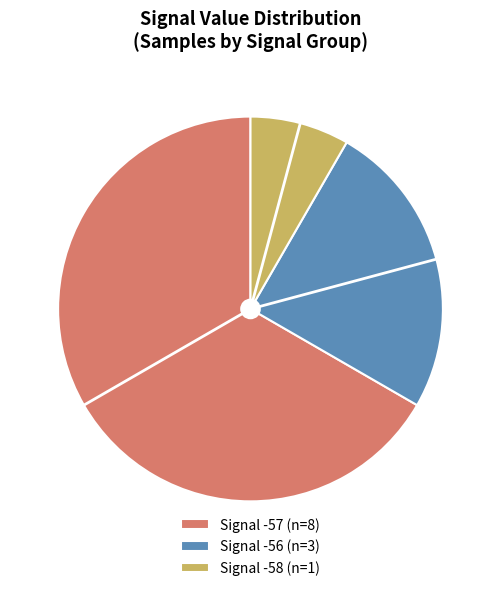

Combined, do Signal -58 (n=1) and Signal -56 (n=3) account for over 50%?

No